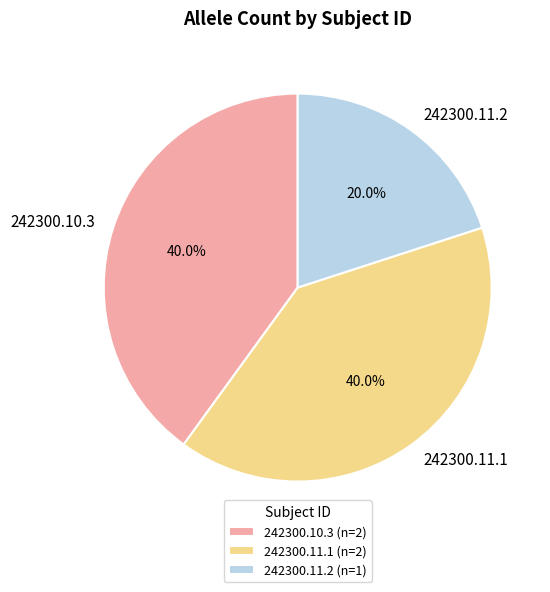

Is 242300.11.2 the majority of the pie?

No